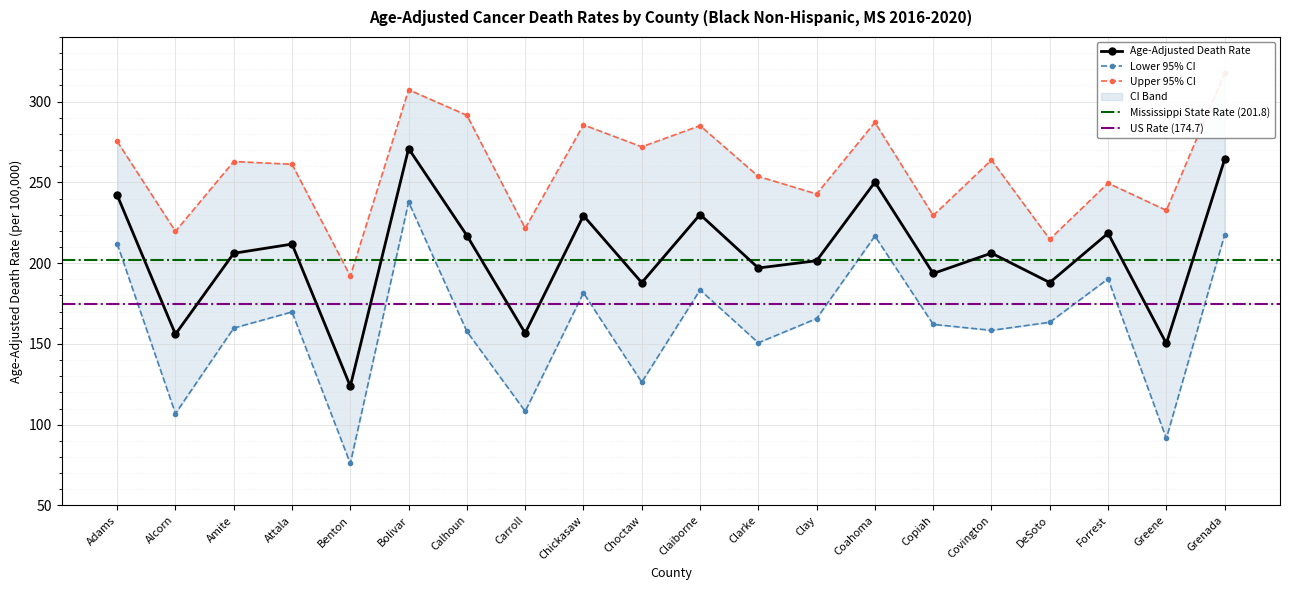

At which category does Age-Adjusted Death Rate reach its first local valley?

Alcorn